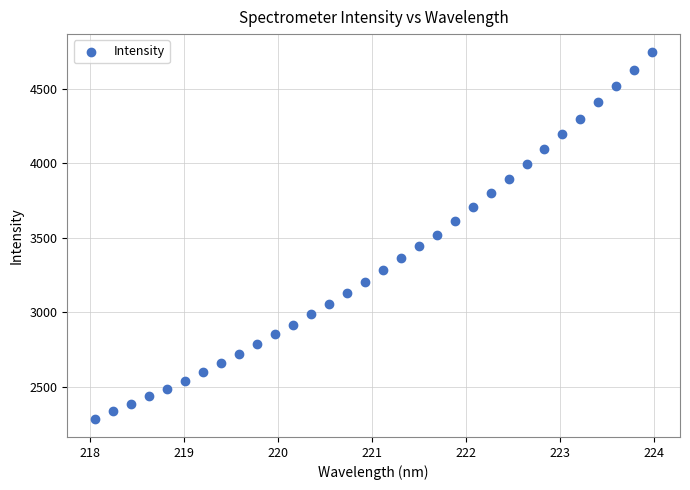

What is the range of Y values (max minus min)?

2456.9